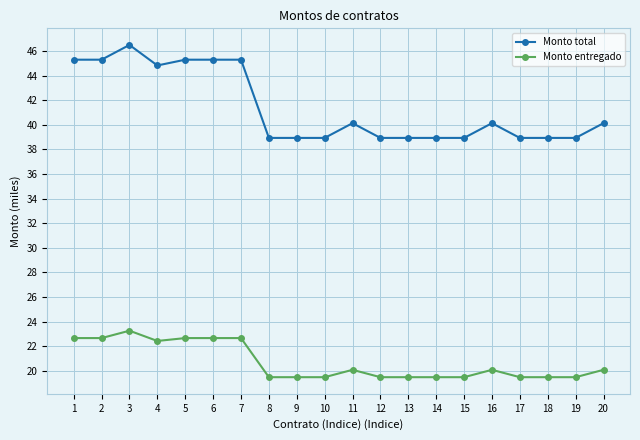

True or false: Monto entregado and Monto total cross at least once.

False